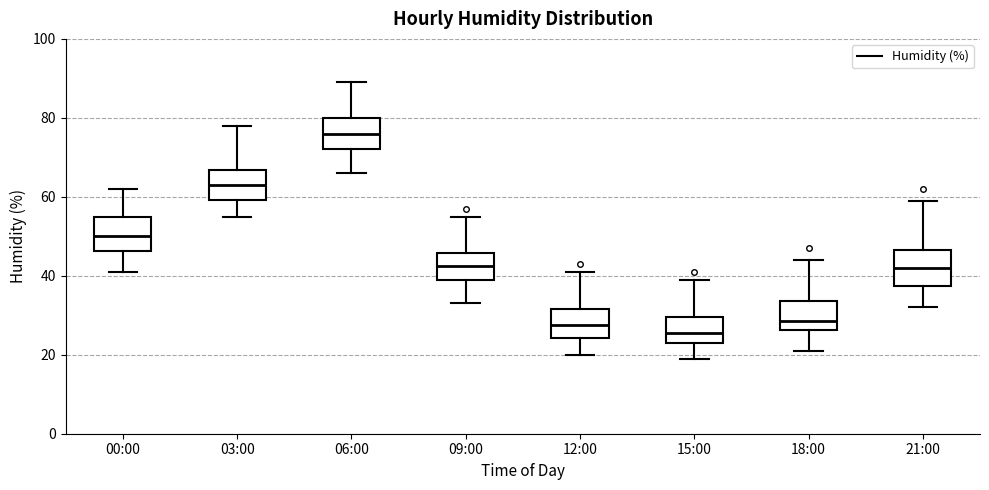

Where does the lower whisker of the box for 09:00 end on the y-axis? The values are not printed on the chart, so give them approximately, as read against the axis.

34